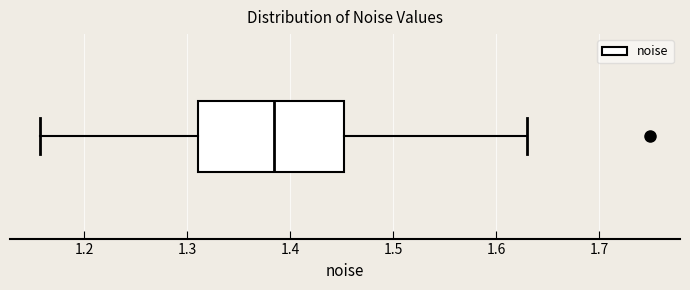

Transcribe this box plot: give where the median line is, the range the box spans, and where the two whiskers end, as read against the x-axis. The values are not printed on the chart, so give them approximately, as read against the axis.

median 1.38, box 1.31 to 1.45, whiskers 1.16 to 1.63